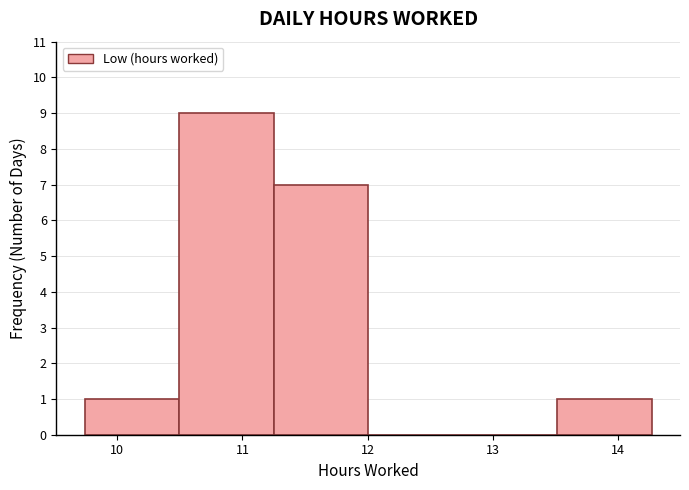

Reading left to right, list every bar in this chart as the range it spans on the x-axis followed by its height. Neither the bar edges nor the heights are printed on the chart, so give them approximately, as read against the axes.

9.7 to 10.5: 1
10.5 to 11.3: 9
11.3 to 12.0: 7
12.0 to 12.8: 0
12.8 to 13.5: 0
13.5 to 14.3: 1